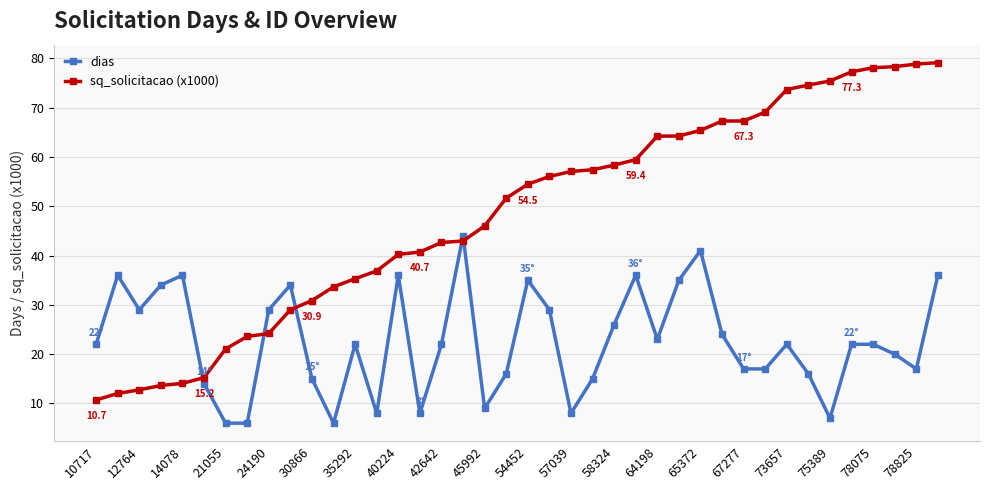

Does the chart have visible grid lines?

Yes